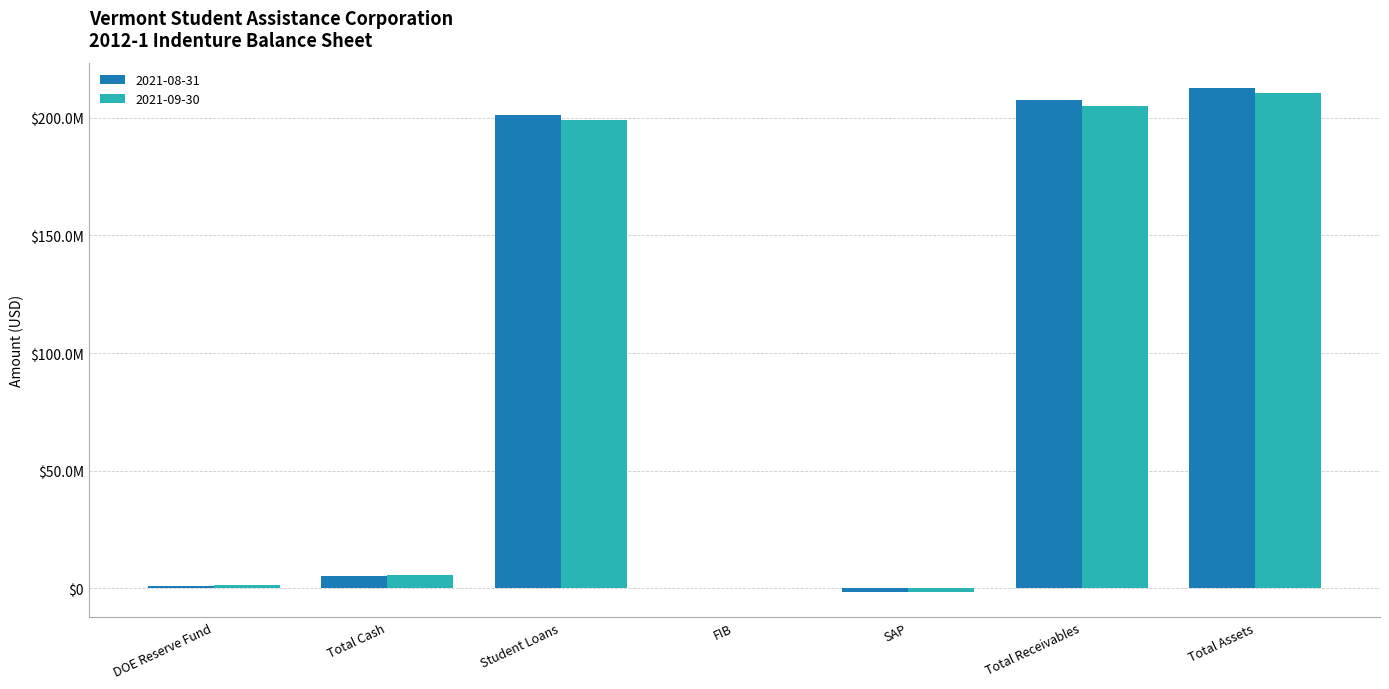

What are all the series names shown in the legend?

2021-08-31, 2021-09-30